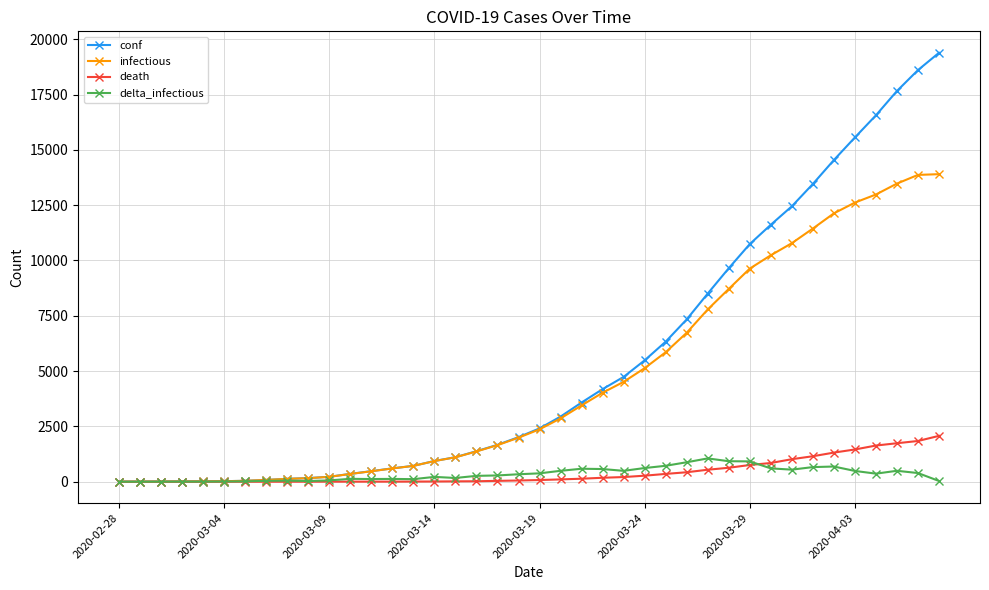

How many distinct data groups are displayed?

4